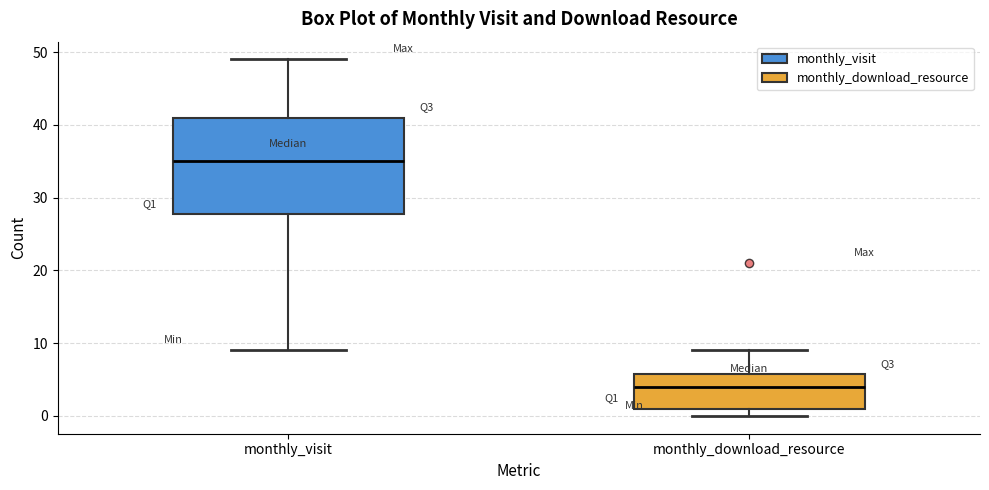

Which box is the tallest, from its lower edge to its upper edge?

monthly_visit